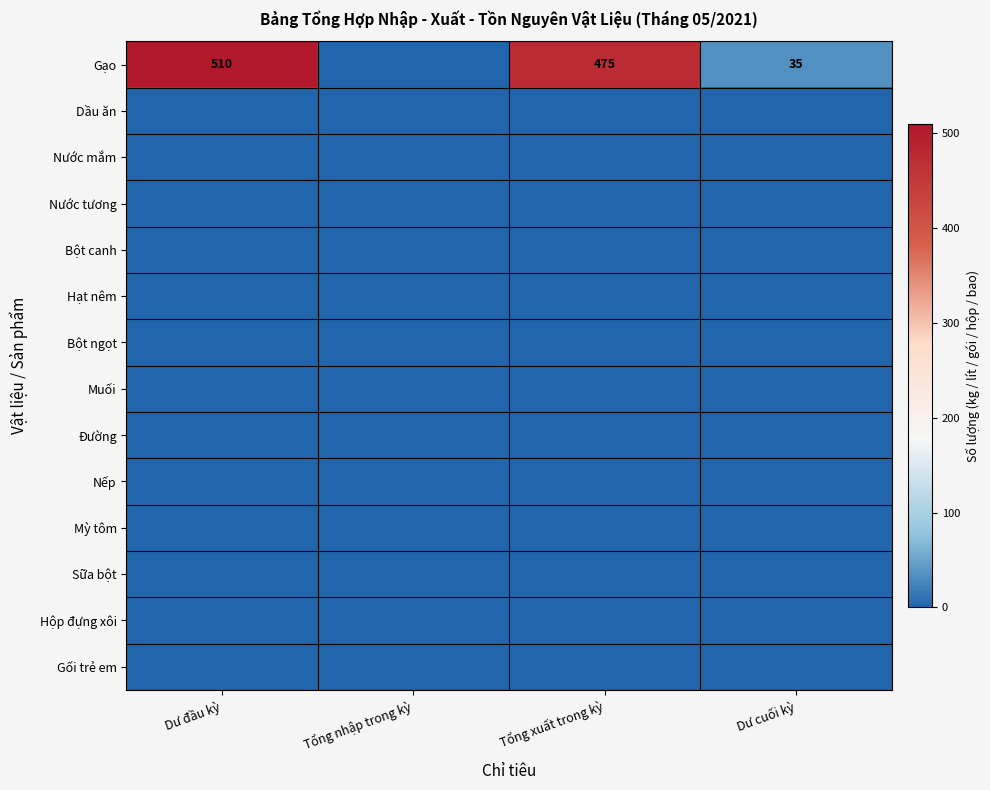

What is the difference between the Sữa bột values at Dư đầu kỳ and Tổng nhập trong kỳ?

0.1